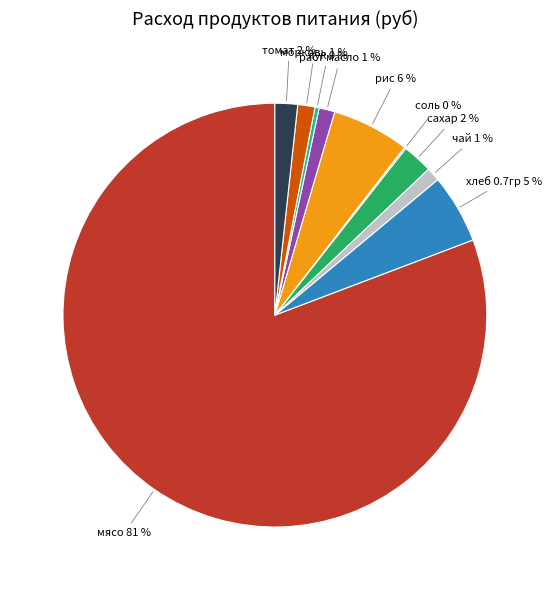

To the nearest percent, what is the average slice percentage?

10%